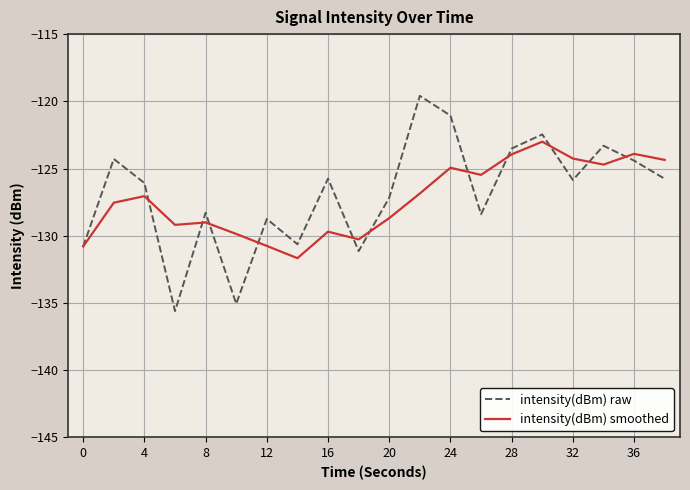

What is the maximum value for intensity(dBm) raw?

-119.6